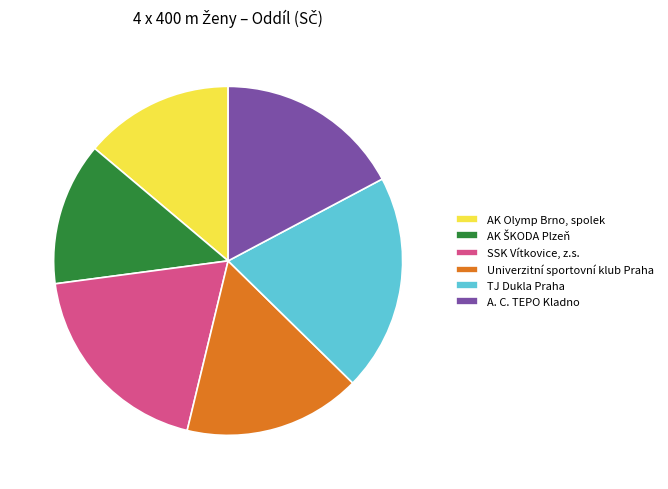

Is it true that AK Olymp Brno, spolek is 14% of the pie?

True